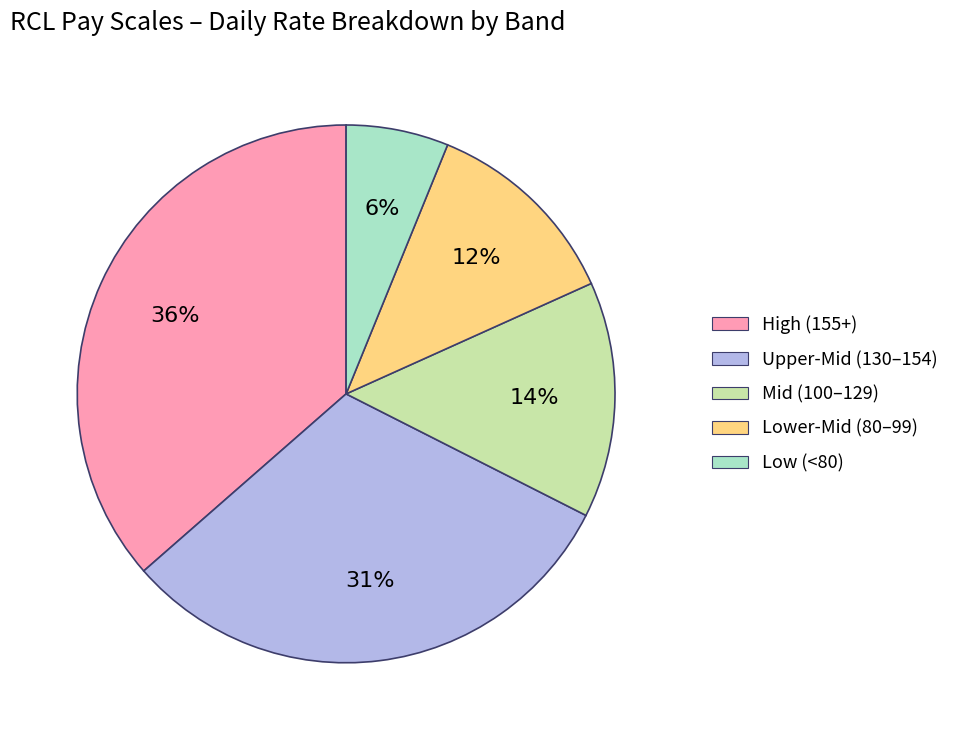

True or false: High (155+) accounts for 28% of the total.

False